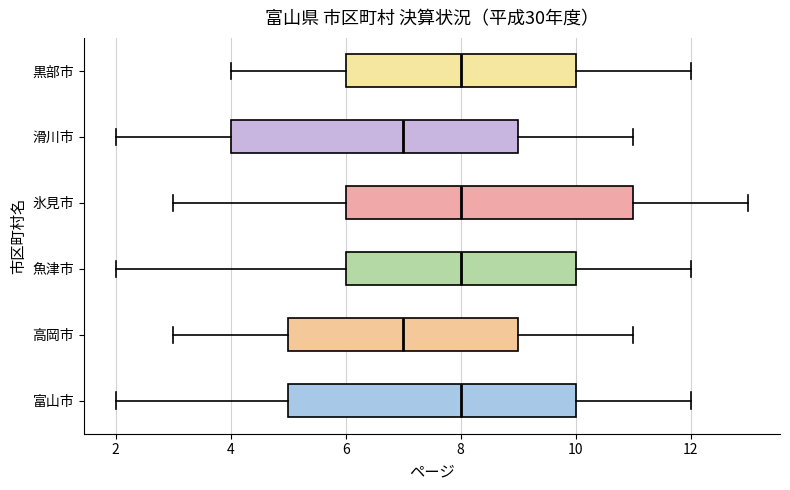

Where is the left edge of the box for 魚津市 on the x-axis? The values are not printed on the chart, so give them approximately, as read against the axis.

6